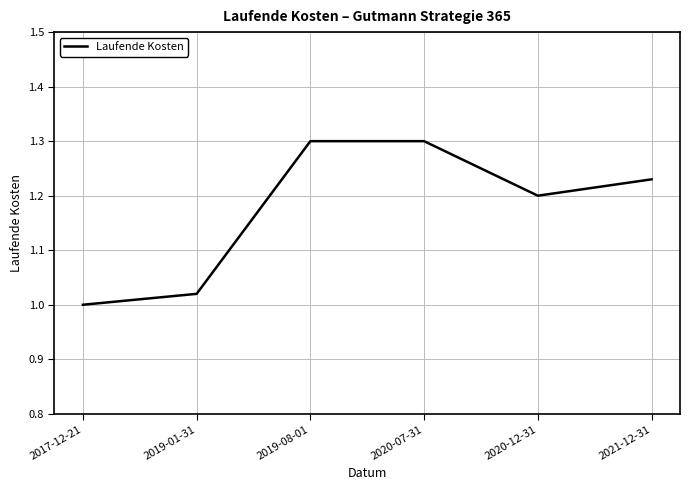

True or false: there are more than 2 points higher than both neighbors.

False